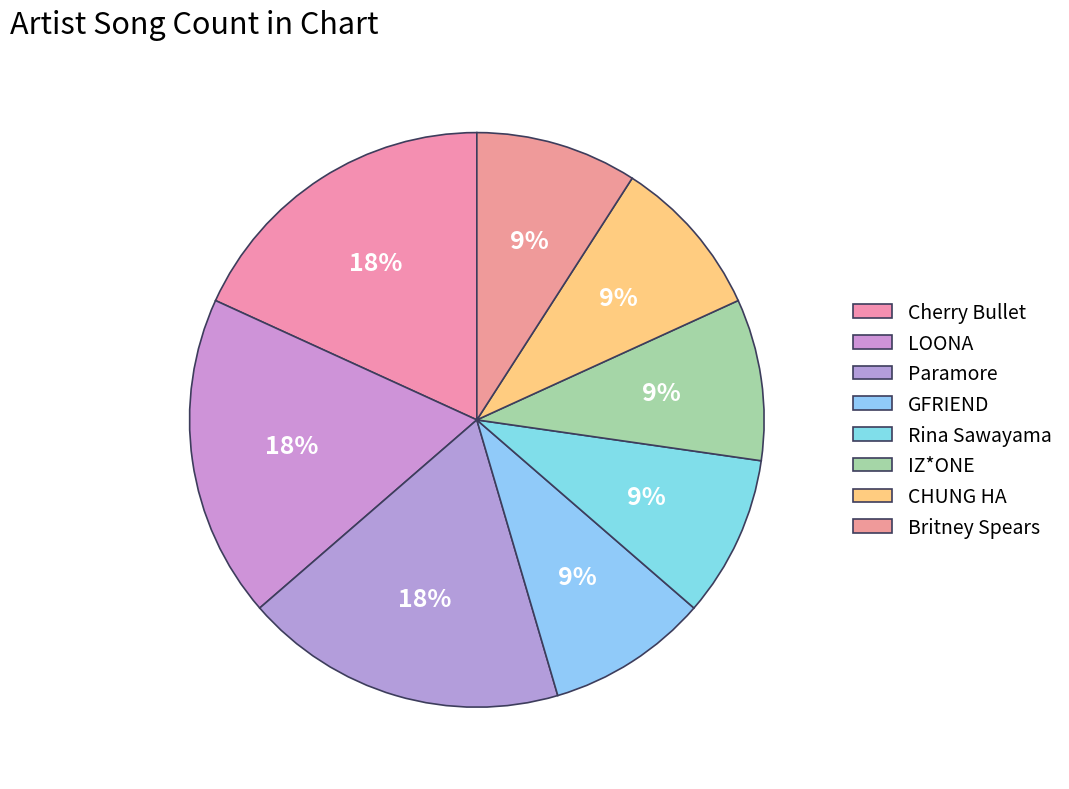

What is the largest slice in the pie chart?

Cherry Bullet